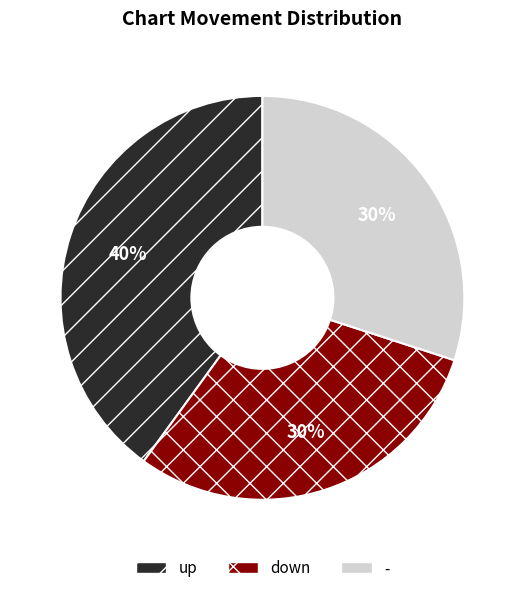

Is the sum of up and down greater than half?

Yes